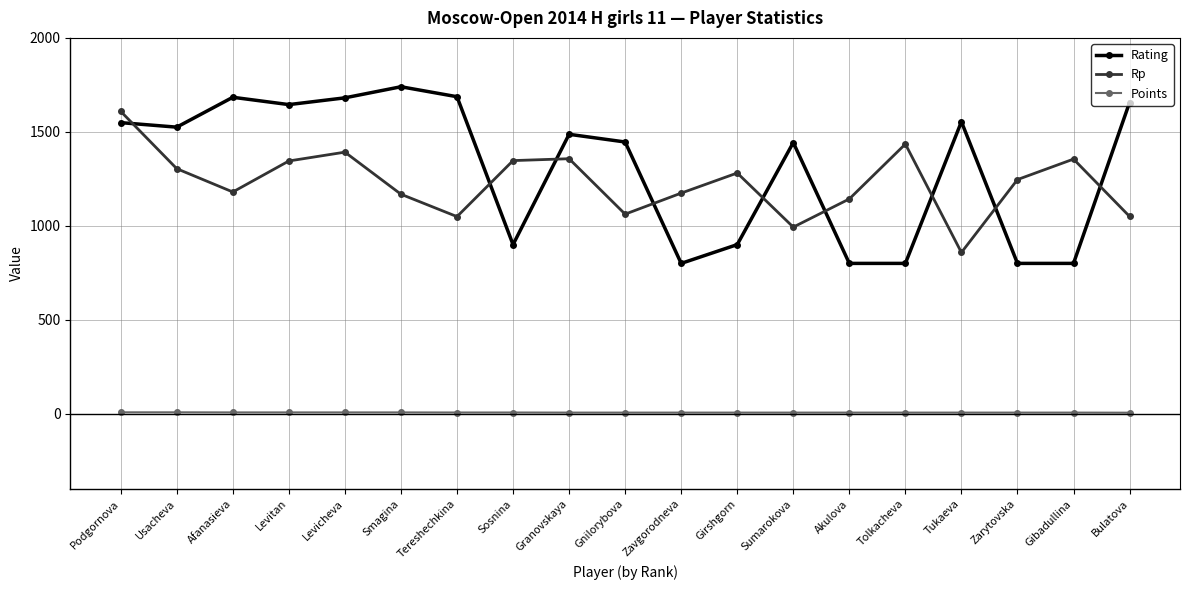

What position from the right is Tereshechkina?

13